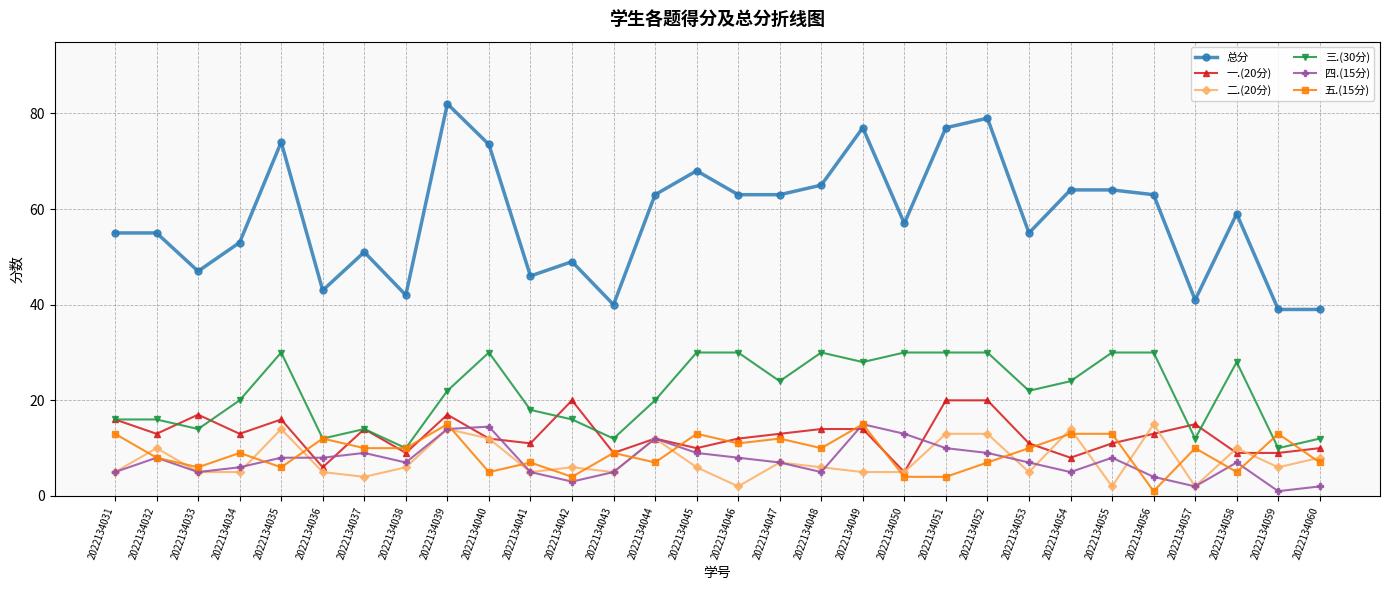

What is the difference between the highest and lowest values at 2022134039?

68.0